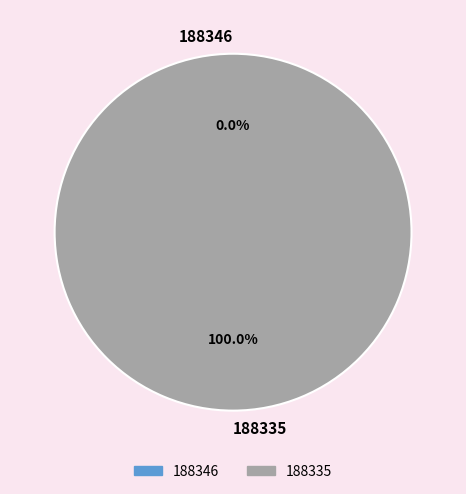

What percentage is the 188335 slice, to the nearest percent?

100%